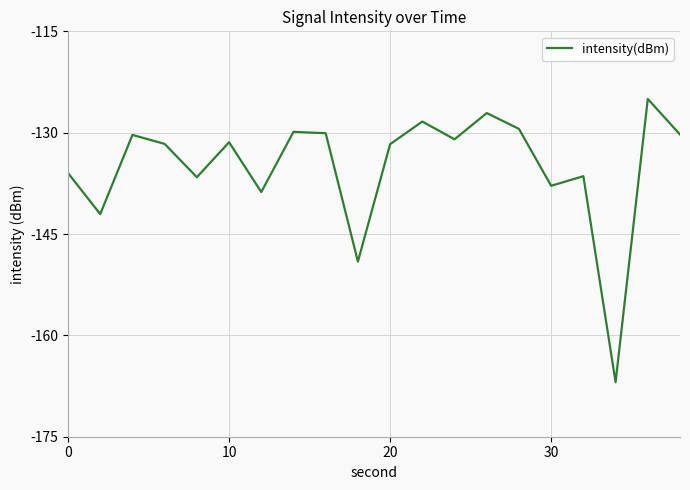

What is the smallest value displayed?

-166.9